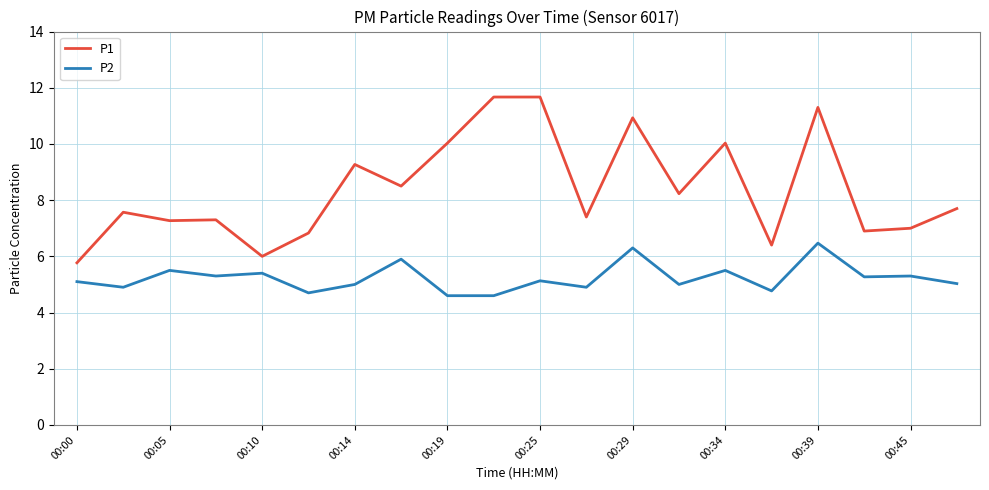

Which series has the largest total across all categories?

P1